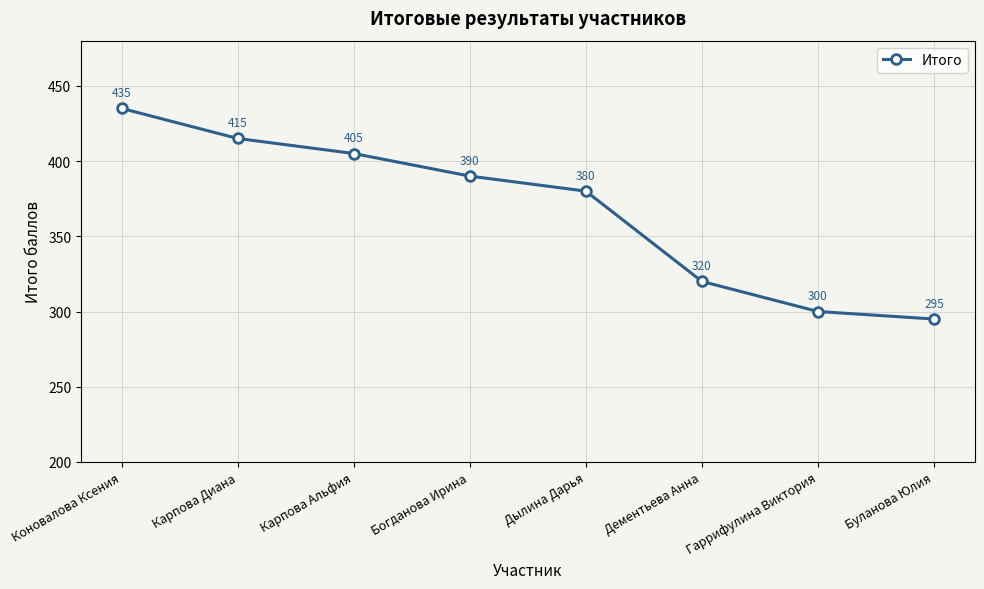

Rank the categories by value from lowest to highest.

Буланова Юлия, Гаррифулина Виктория, Дементьева Анна, Дылина Дарья, Богданова Ирина, Карпова Альфия, Карпова Диана, Коновалова Ксения